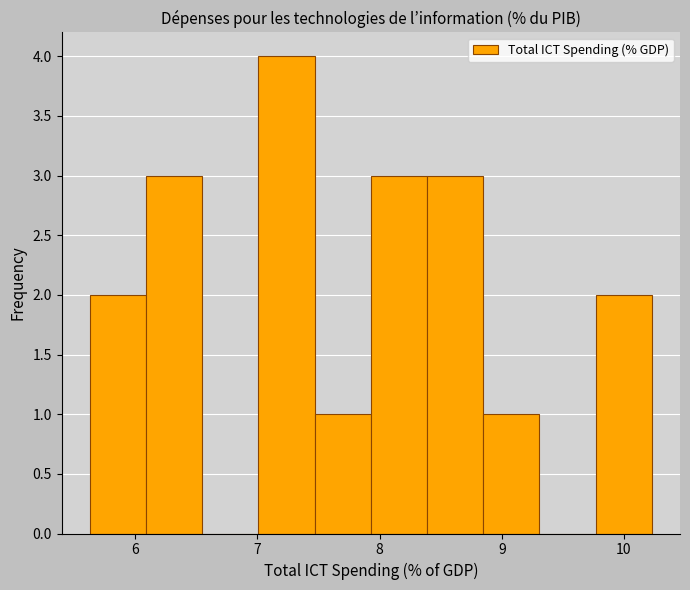

How tall is the bar that spans 8.8 to 9.3 on the x-axis? Neither the bar edges nor the heights are printed on the chart, so give them approximately, as read against the axes.

1